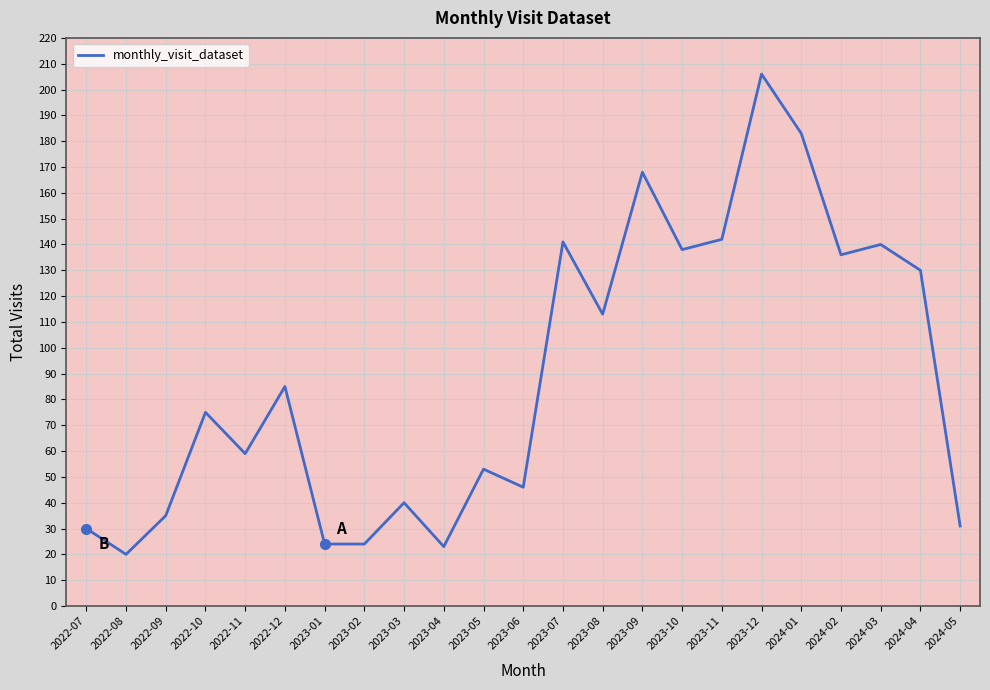

Reading right to left, extract all data points from this chart.

2024-05=31	2024-04=130	2024-03=140	2024-02=136	2024-01=183	2023-12=206	2023-11=142	2023-10=138	2023-09=168	2023-08=113	2023-07=141	2023-06=46	2023-05=53	2023-04=23	2023-03=40	2023-02=24	2023-01=24	2022-12=85	2022-11=59	2022-10=75	2022-09=35	2022-08=20	2022-07=30